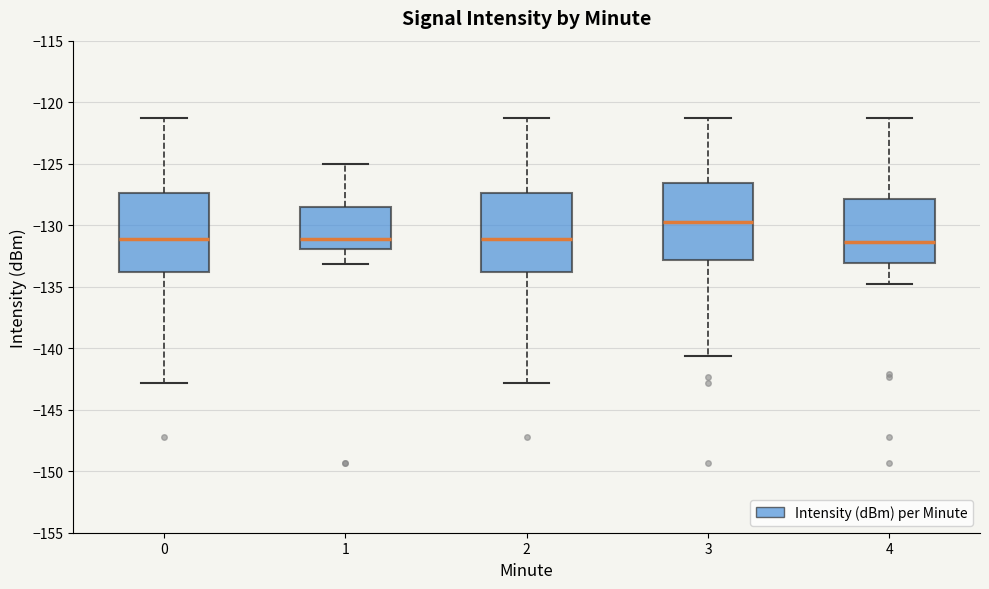

Which box has the highest median line?

3